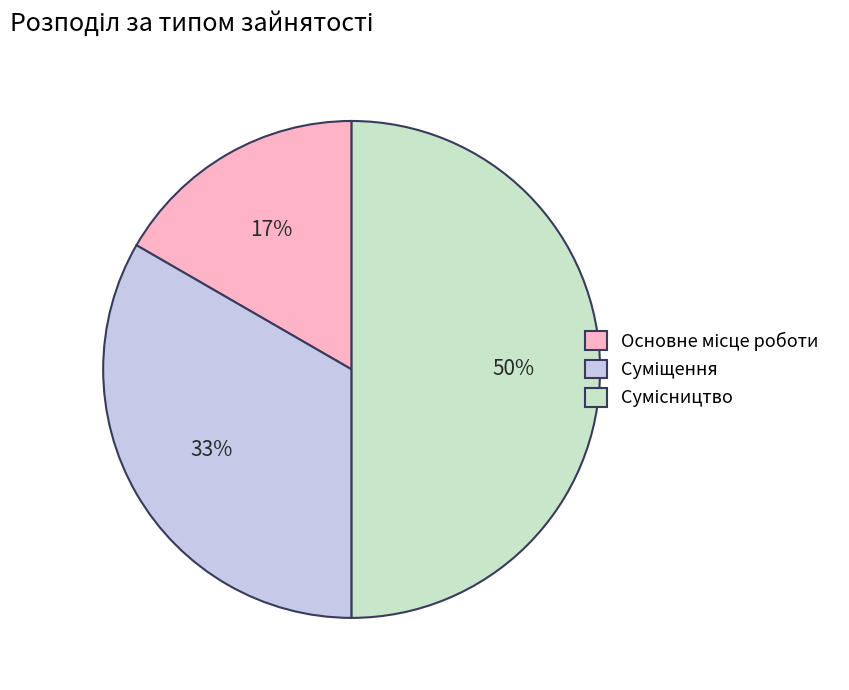

To the nearest percent, what is the average slice percentage?

33%